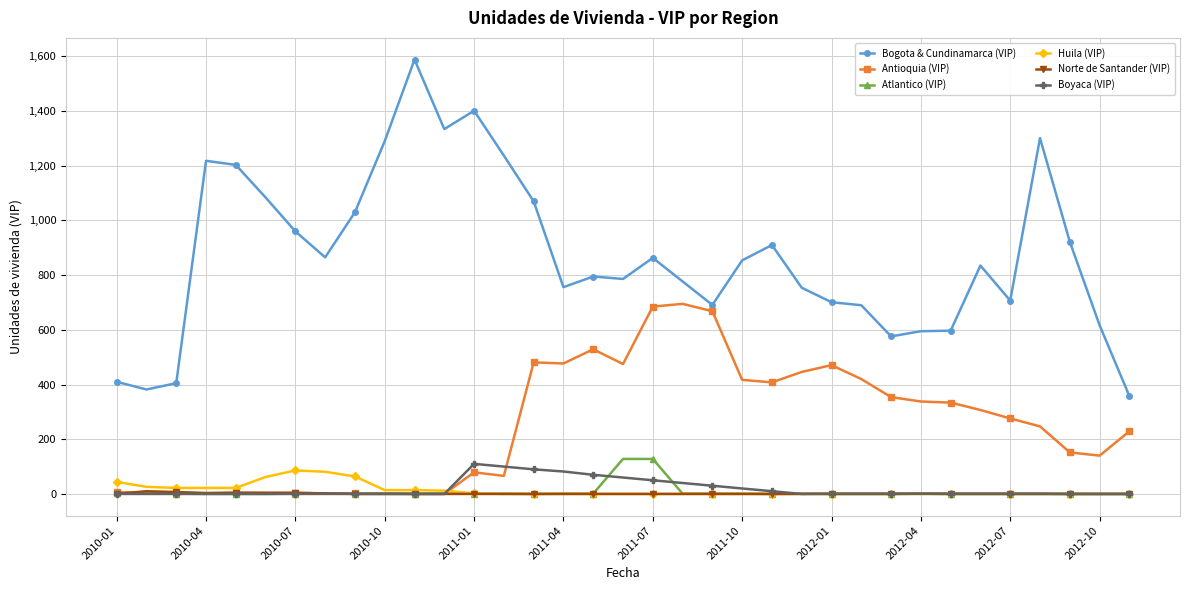

Which series has the widest spread of values?

Bogota & Cundinamarca (VIP)